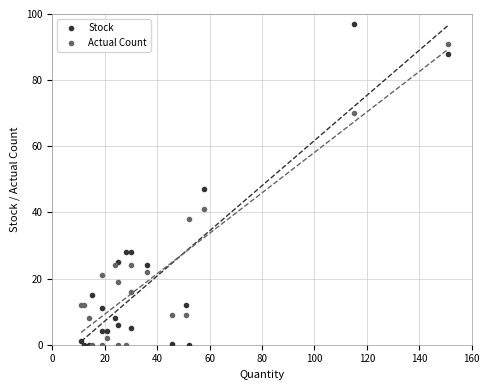

In the Stock series, what Y value is closest to 48?

47.0